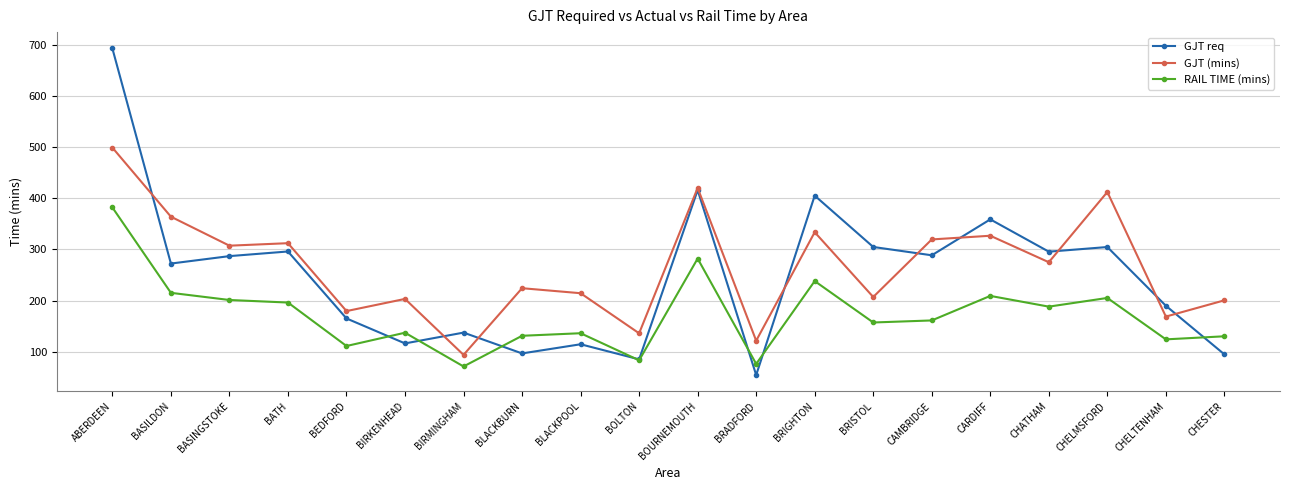

What is the value of the RAIL TIME (mins) point at the 8th from the left?

131.0